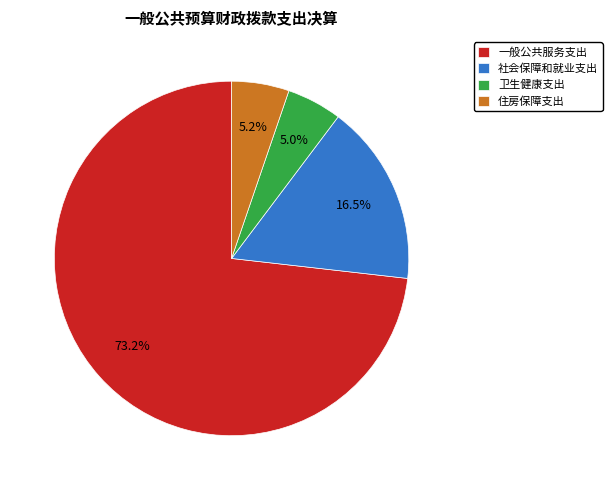

Between 社会保障和就业支出 and 住房保障支出, which is larger?

社会保障和就业支出